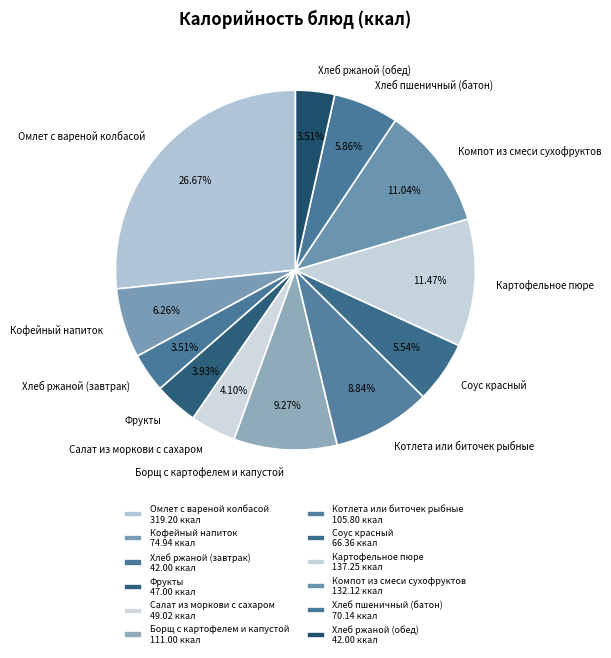

Approximately how many times larger is the value at Компот из смеси сухофруктов compared to Соус красный?

2.0